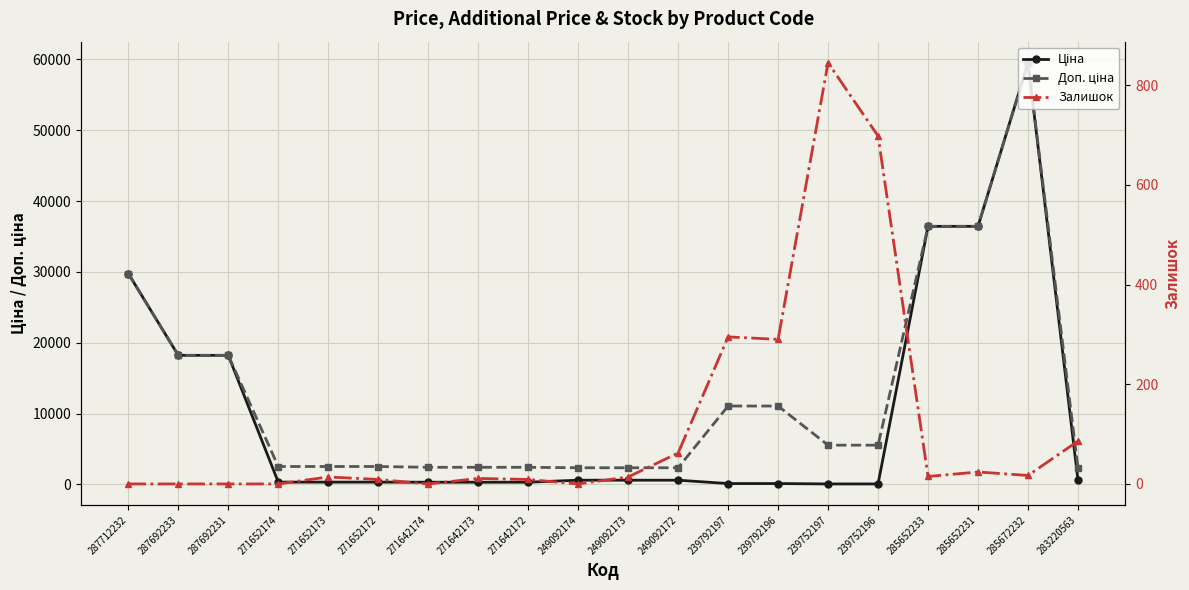

What is the maximum value shown in the chart?

59523.0